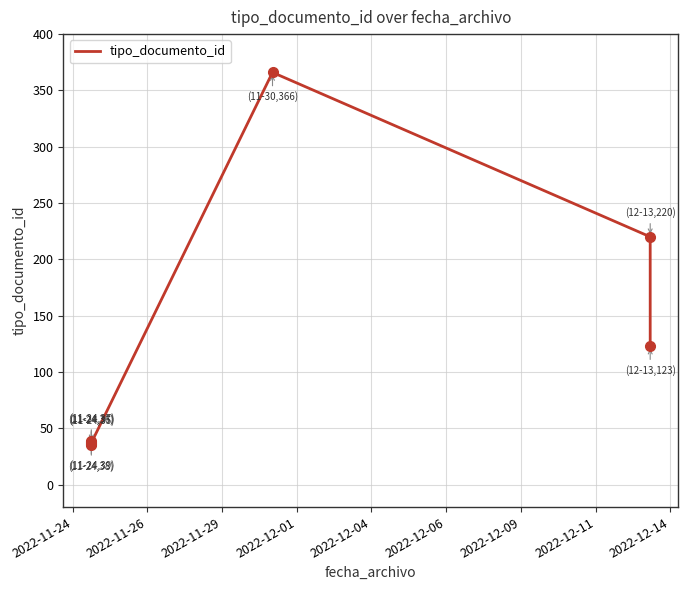

How many lines are shown in the chart?

1